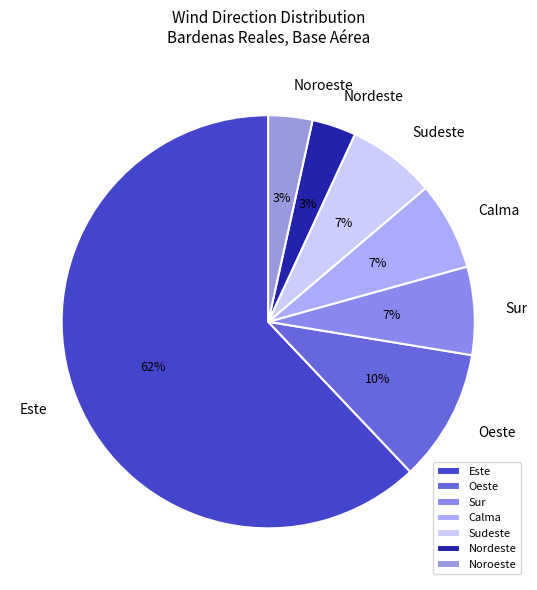

Which slice is the largest?

Este